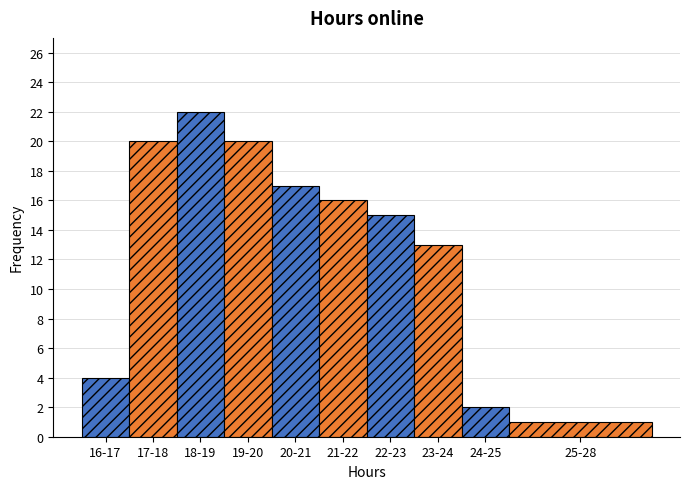

Reading left to right, what are all the values shown in this chart?

4	20	22	20	17	16	15	13	2	1